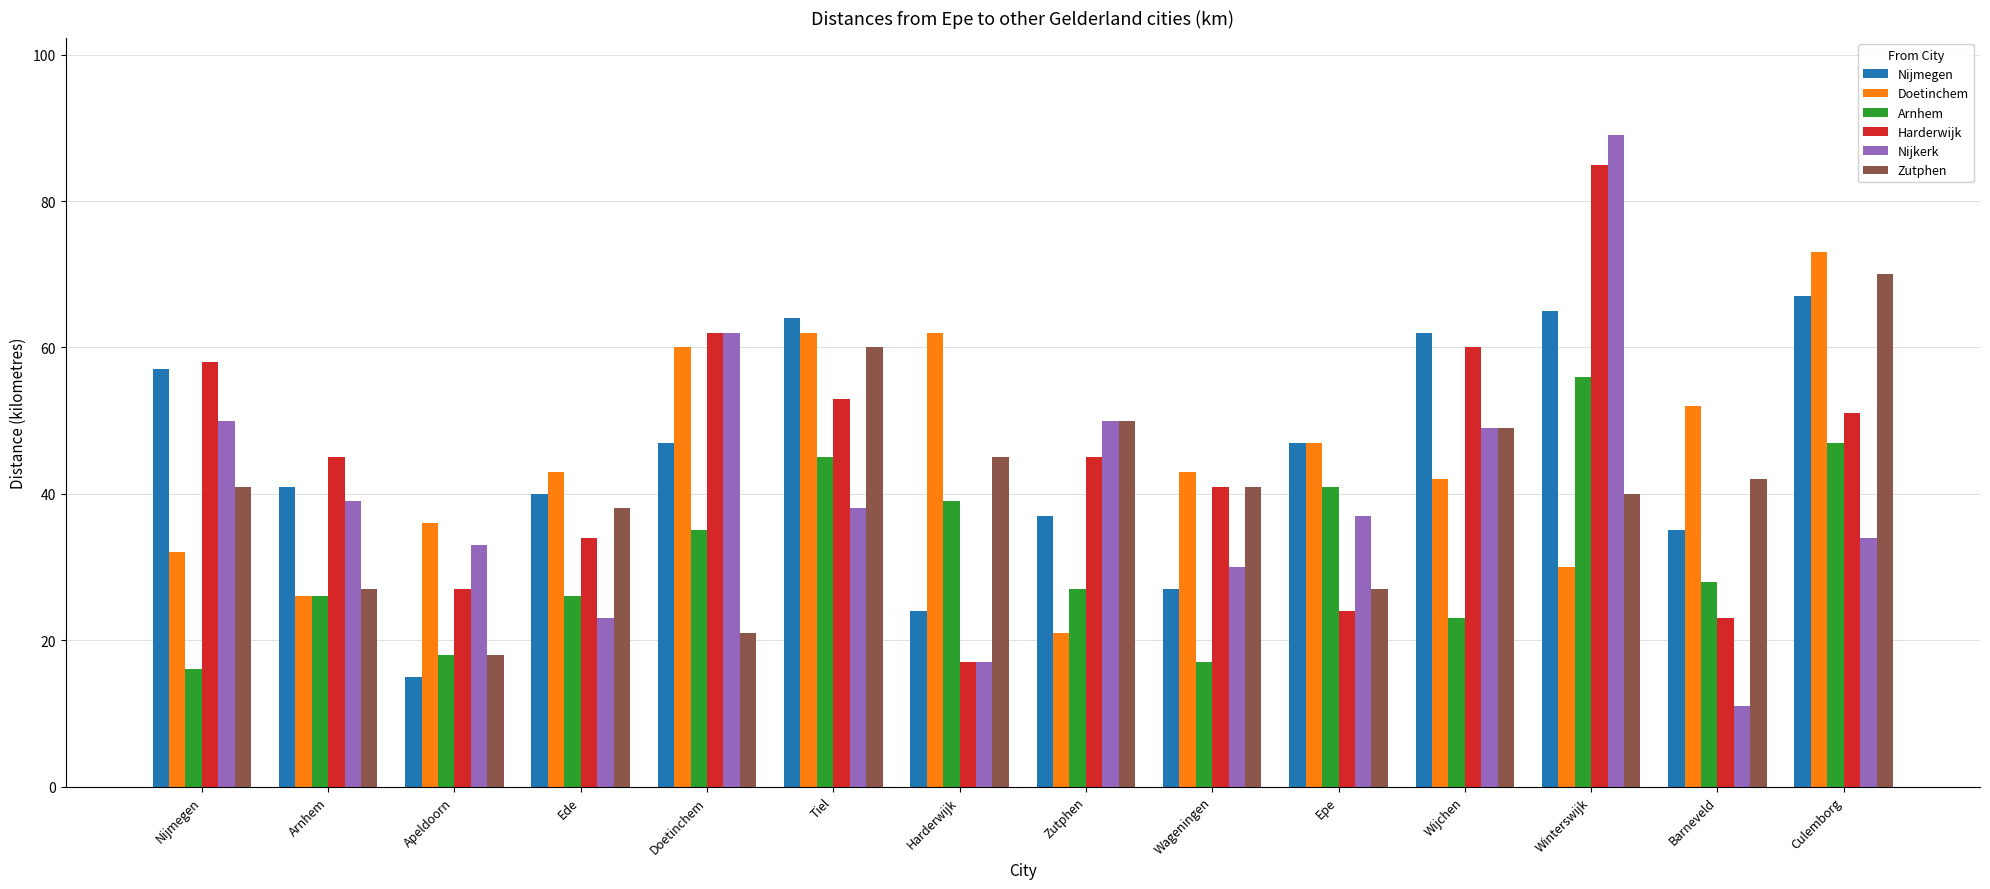

What is the difference between the maximum and minimum values in the Arnhem series?

40